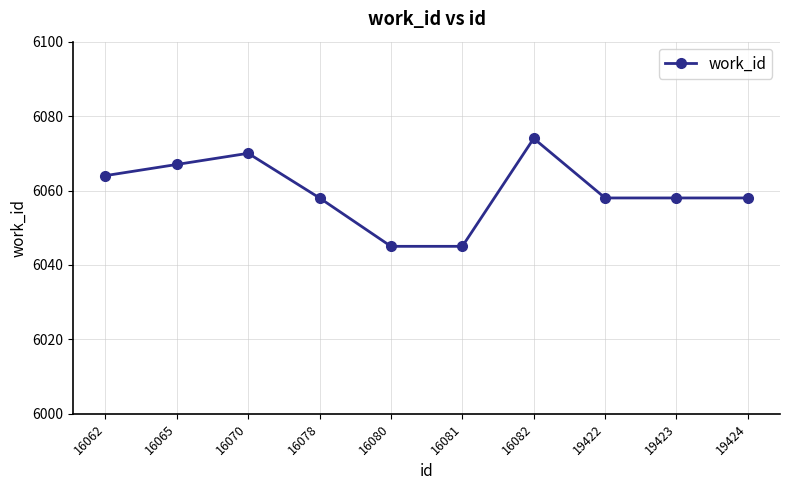

Approximately how many times larger is the value at 16062 compared to 19422?

1.0